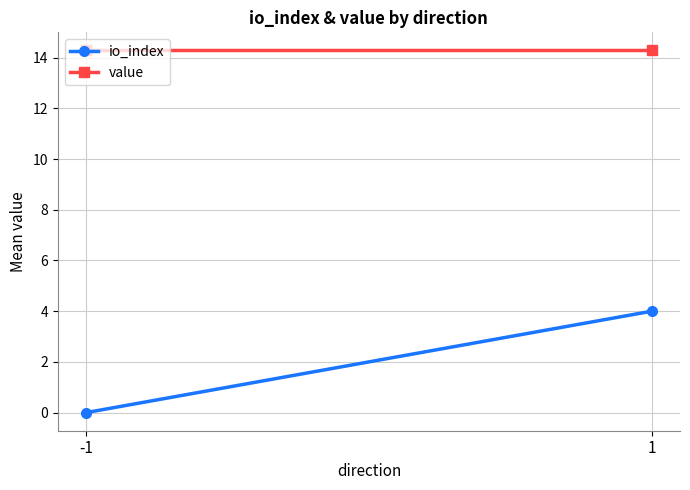

Rank the series at -1 from lowest to highest value.

io_index, value